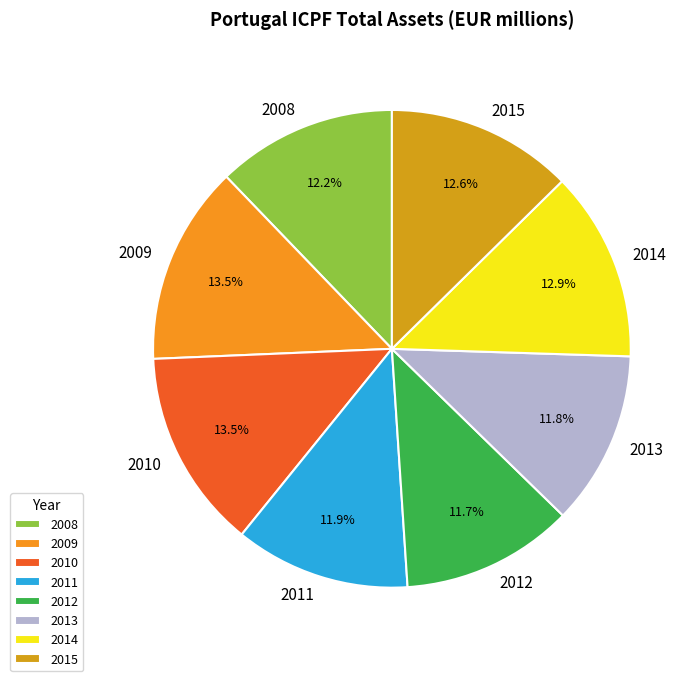

Which has a higher value, 2010 or 2012?

2010